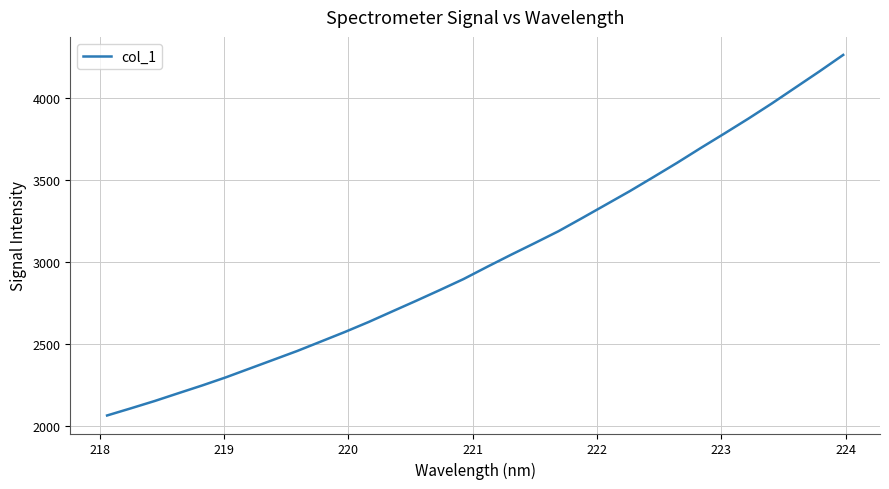

Reading left to right, transcribe all the data shown in this chart.

2066.2	2109.7	2154.2	2201.8	2249.0	2298.6	2352.0	2405.5	2459.0	2516.6	2574.3	2635.1	2699.7	2764.0	2829.7	2896.8	2971.7	3044.7	3115.8	3188.2	3268.6	3350.1	3431.9	3517.8	3604.8	3695.4	3783.8	3873.6	3966.9	4064.2	4161.5	4261.7